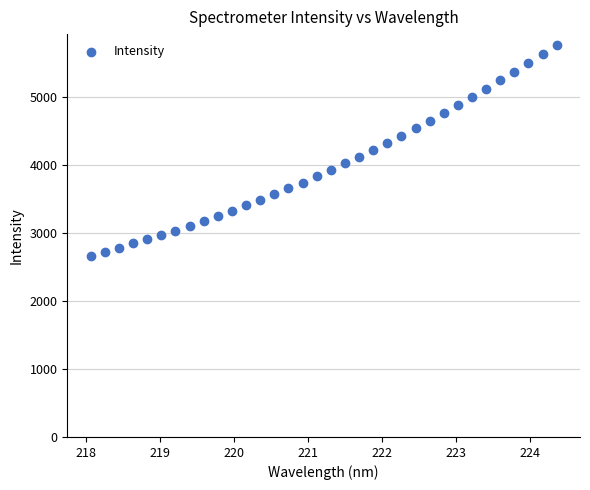

What is the range of Y values (max minus min)?

3104.8